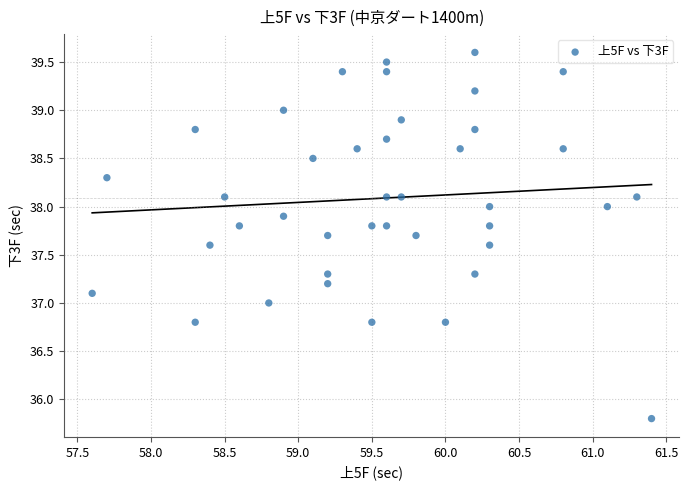

What is the range of X values (max minus min)?

3.8